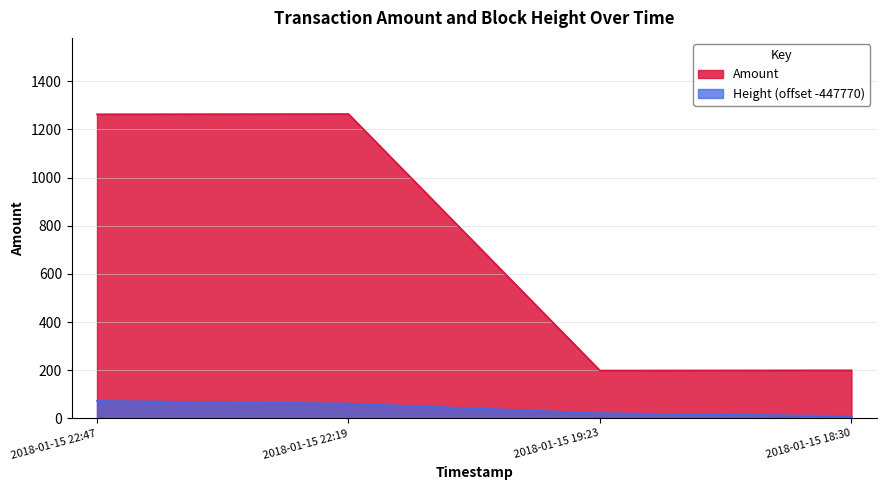

What value does the Height series have at 2018-01-15 19:23?

22